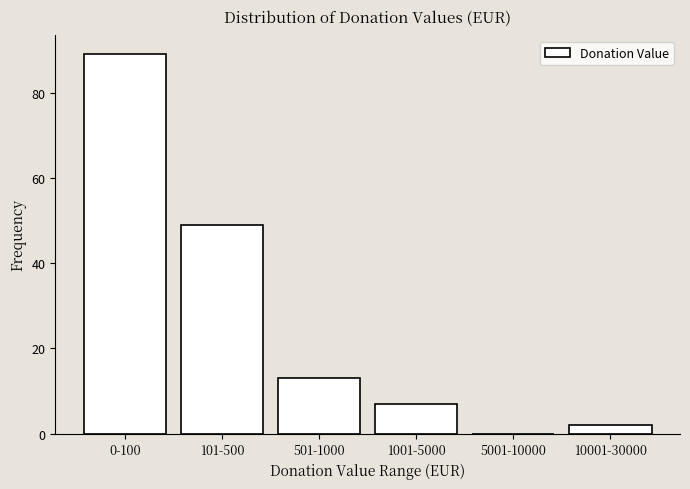

Reading left to right, transcribe all the data shown in this chart.

0-100=89	101-500=49	501-1000=13	1001-5000=7	5001-10000=0	10001-30000=2